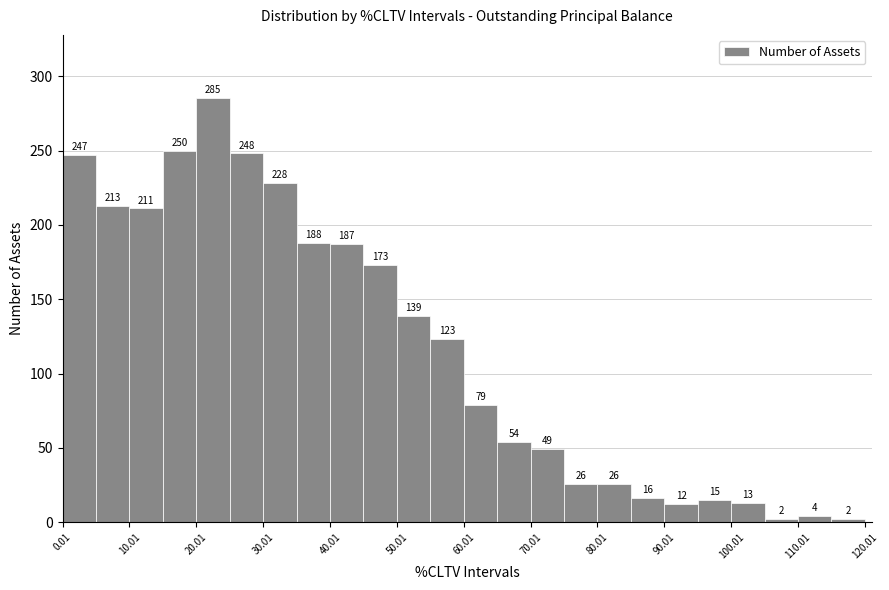

Which range on the x-axis has the tallest bar?

20 to 25